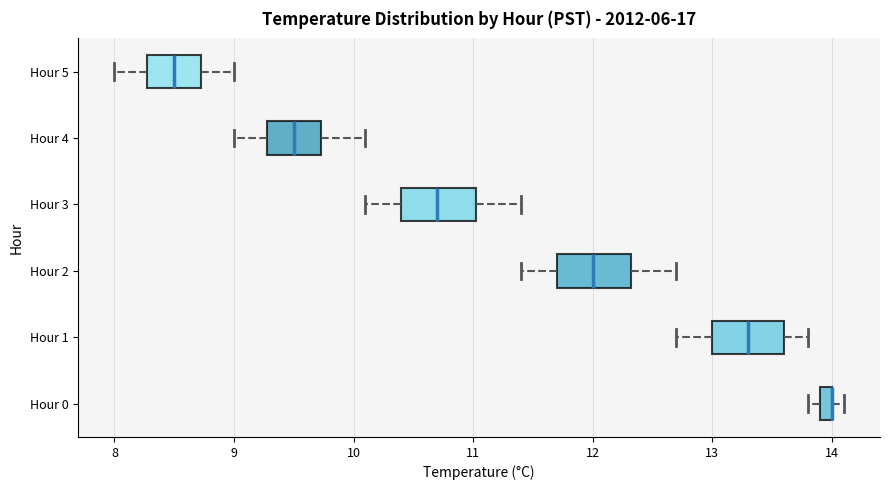

Where is the left edge of the box for Hour 5 on the x-axis? The values are not printed on the chart, so give them approximately, as read against the axis.

8.3